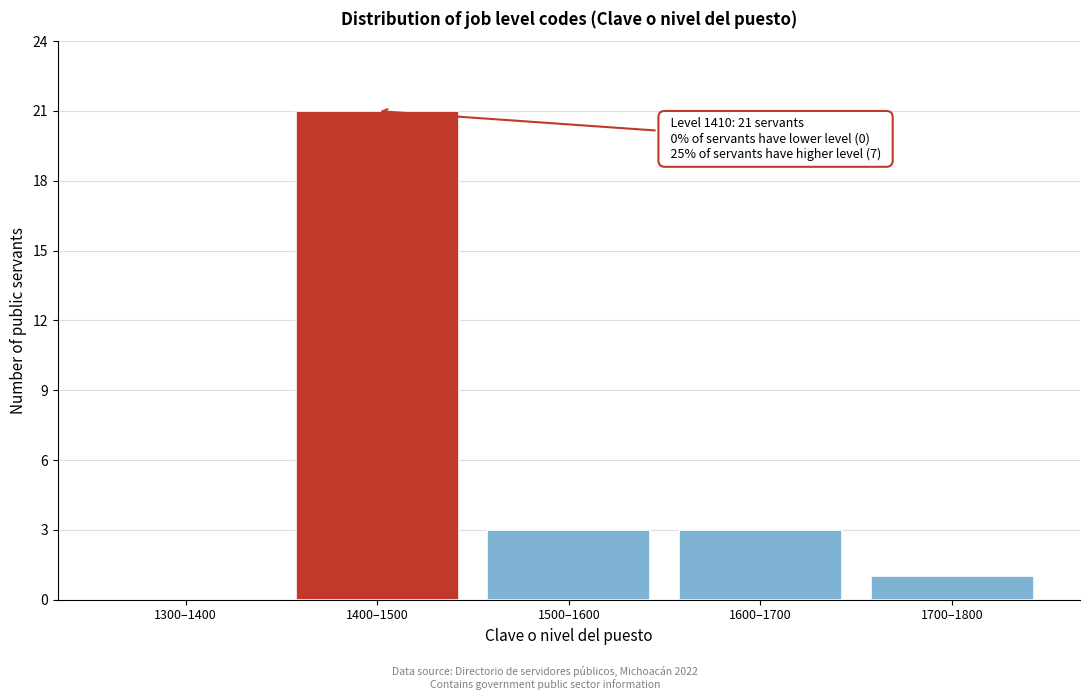

Reading right to left, extract all data points from this chart.

1700–1800=1	1600–1700=3	1500–1600=3	1400–1500=21	1300–1400=0